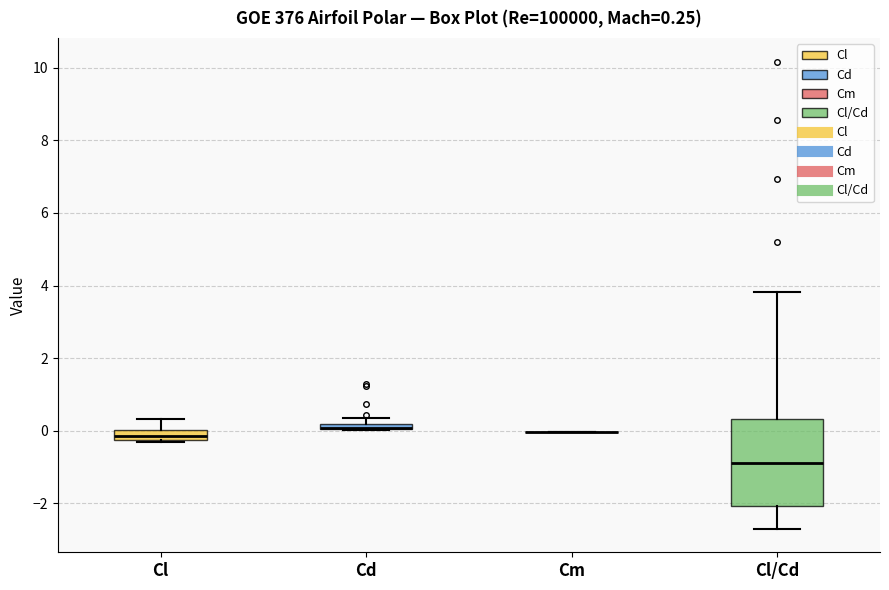

Which box is the tallest, from its lower edge to its upper edge?

Cl/Cd